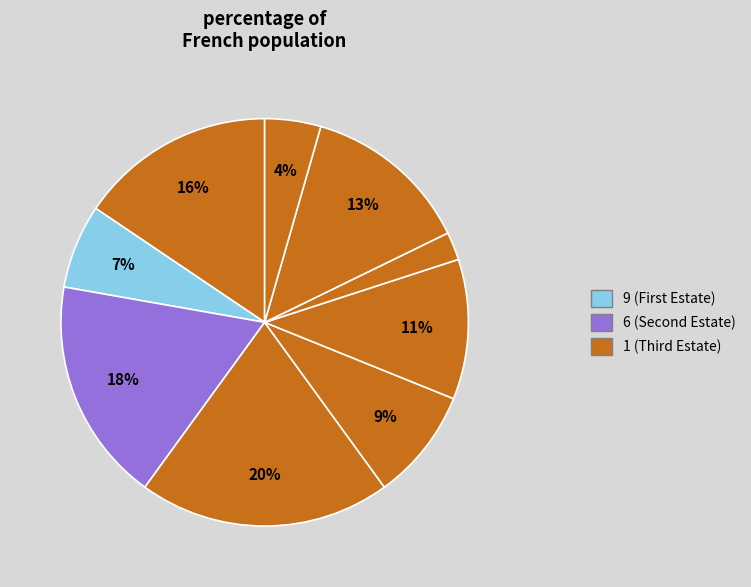

Count the number of slices in the pie.

9